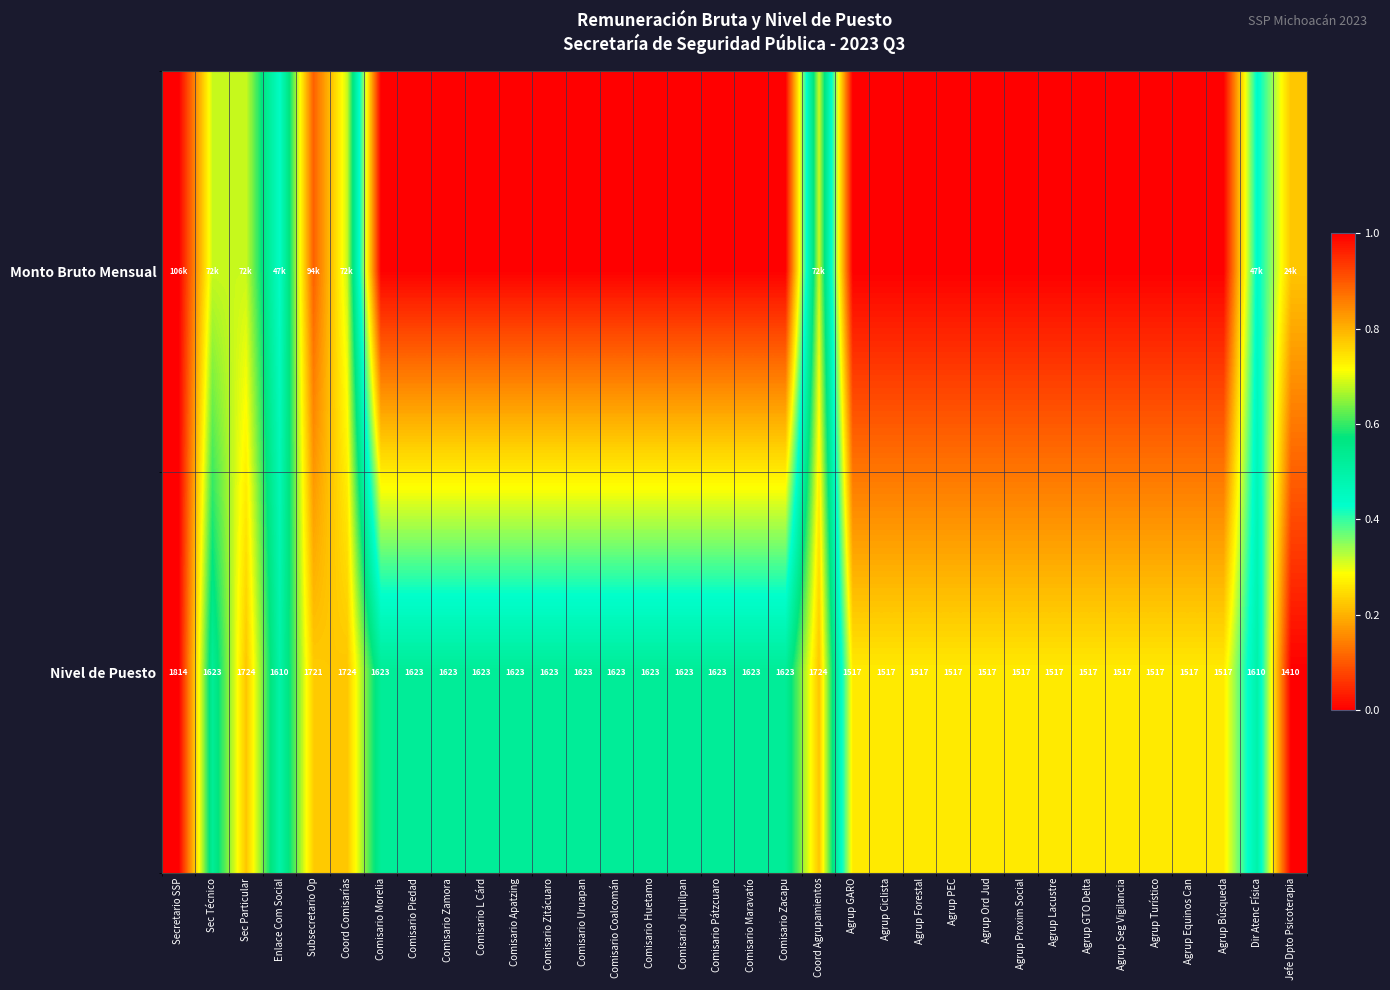

At which category is the sum across all series the highest?

Secretario SSP